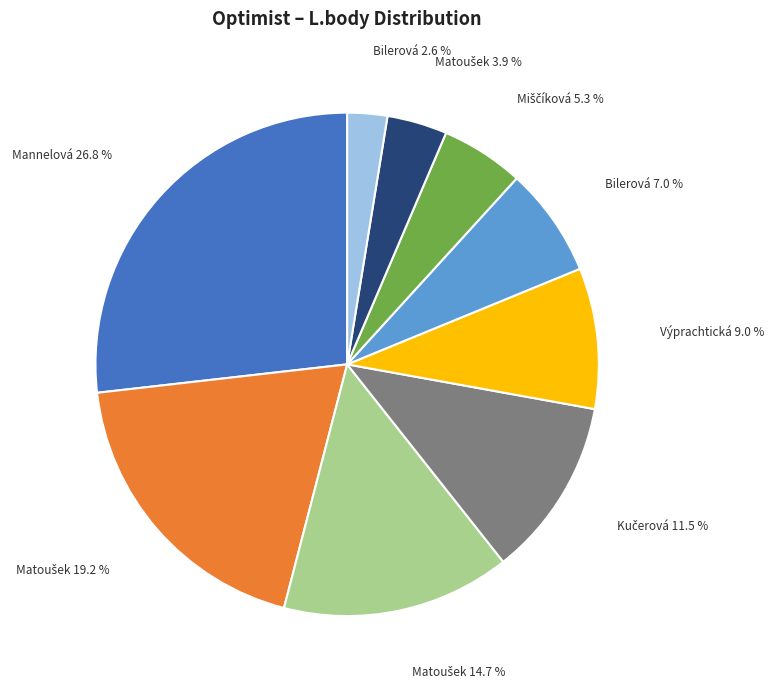

Is there any slice that represents more than half of the pie?

No